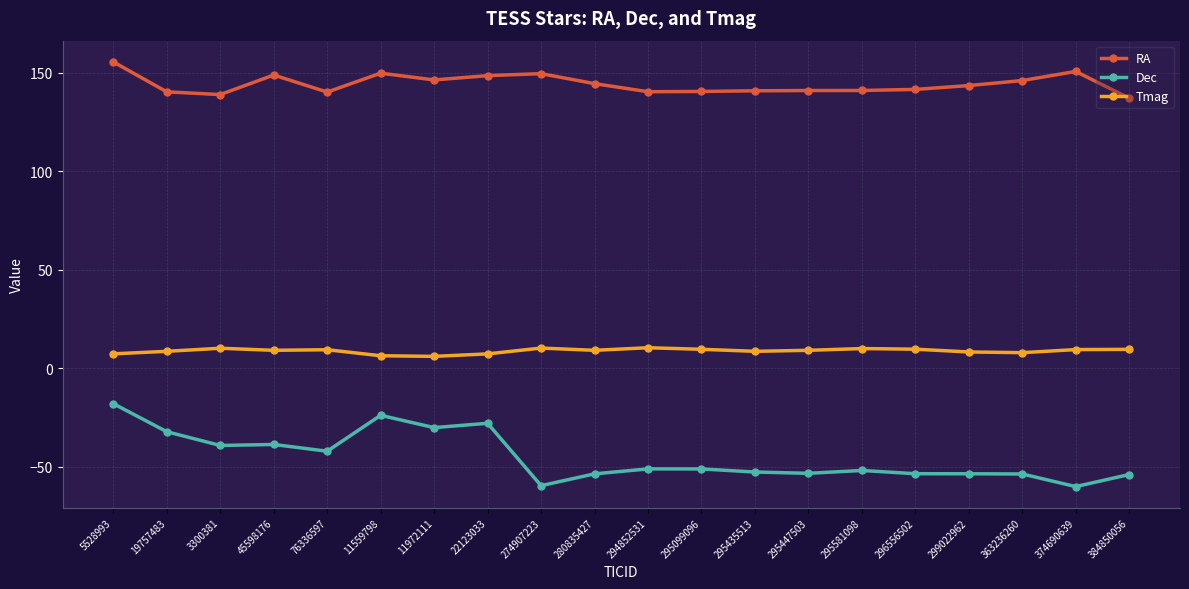

What is the value of the RA point at the 9th from the left?

149.5